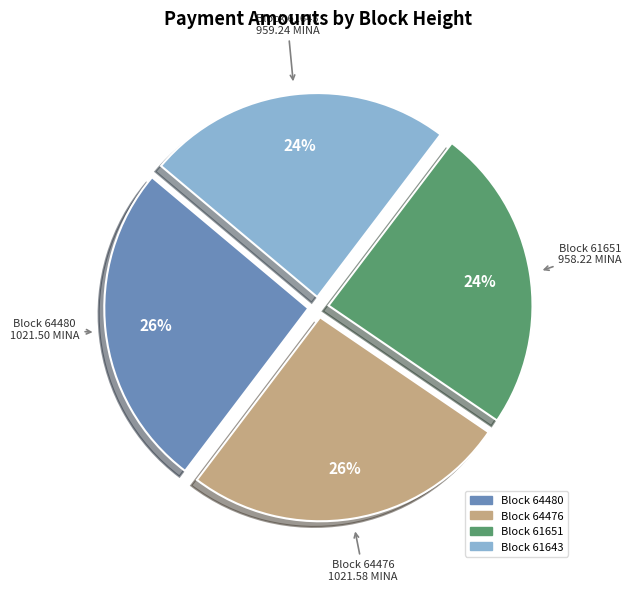

The Block 64480 slice represents 39% of the pie. True or false?

False